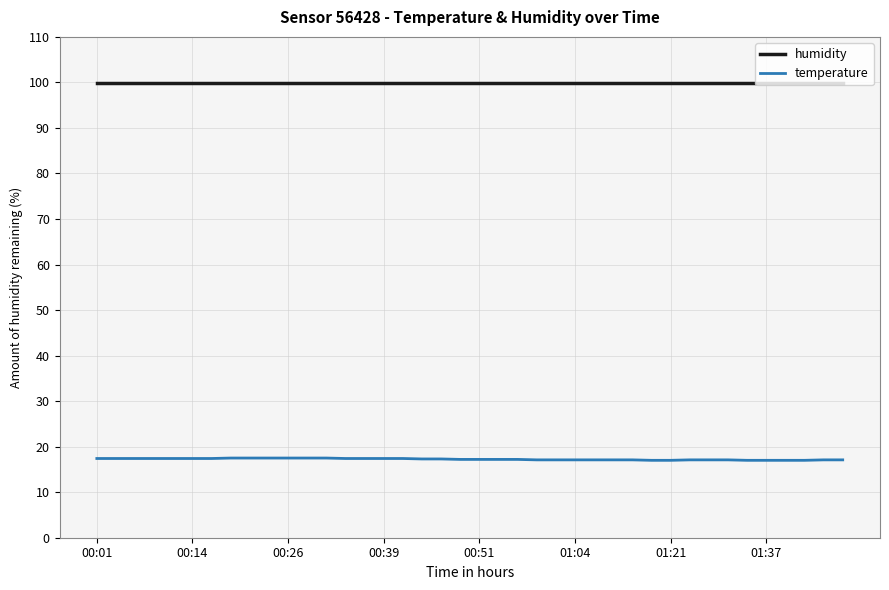

What is the greatest value displayed?

99.9